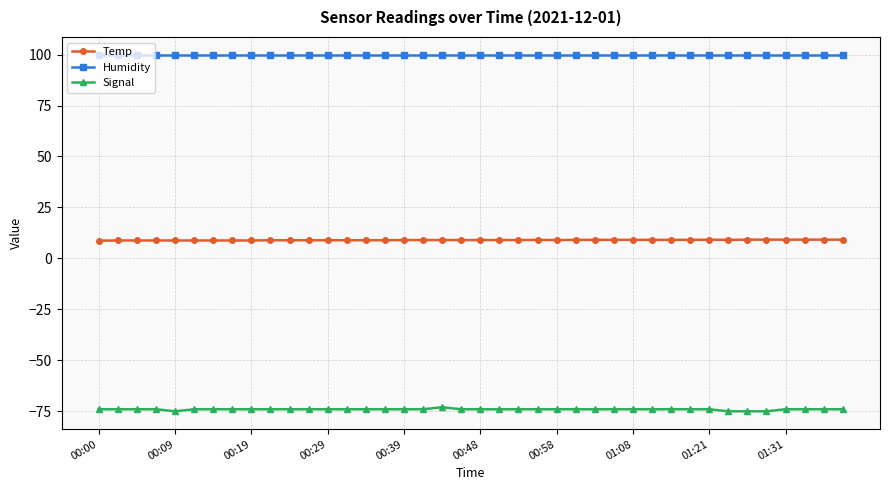

List the series in order of their overall mean, highest first.

Humidity, Temp, Signal